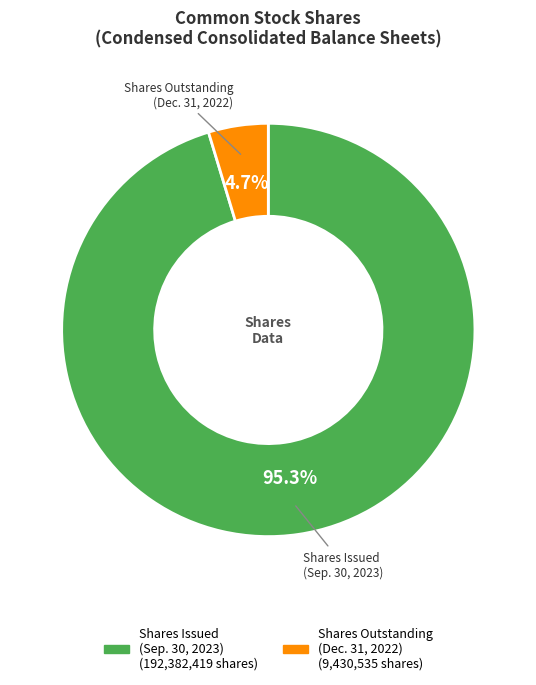

Does any single category account for the majority?

Yes